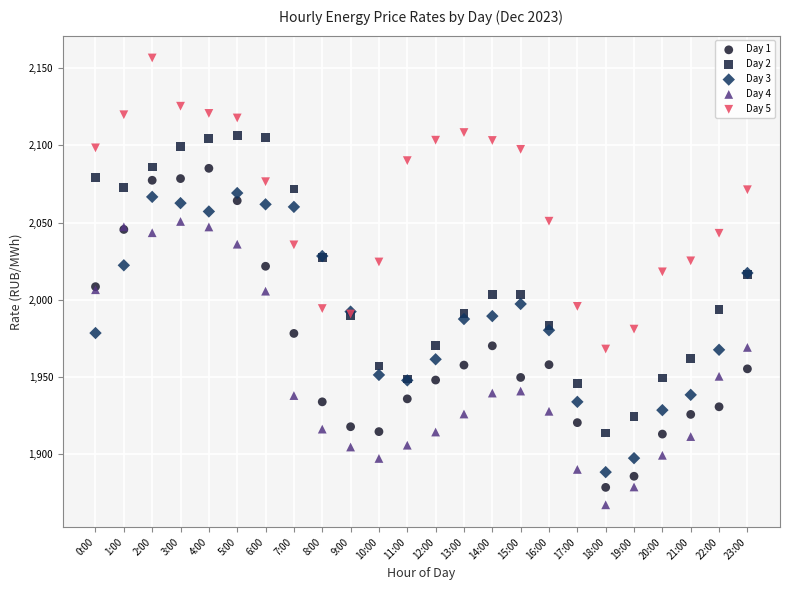

Which series has the widest spread of Y values?

Day 1